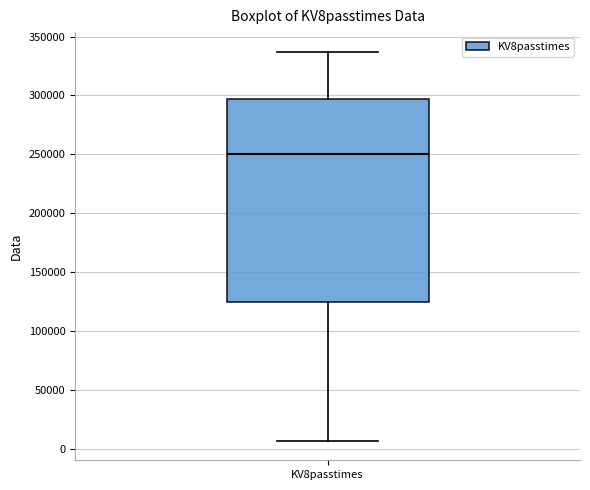

Transcribe this box plot: give where the median line is, the range the box spans, and where the two whiskers end, as read against the y-axis. The values are not printed on the chart, so give them approximately, as read against the axis.

median 250000, box 125000 to 295000, whiskers 5000 to 335000